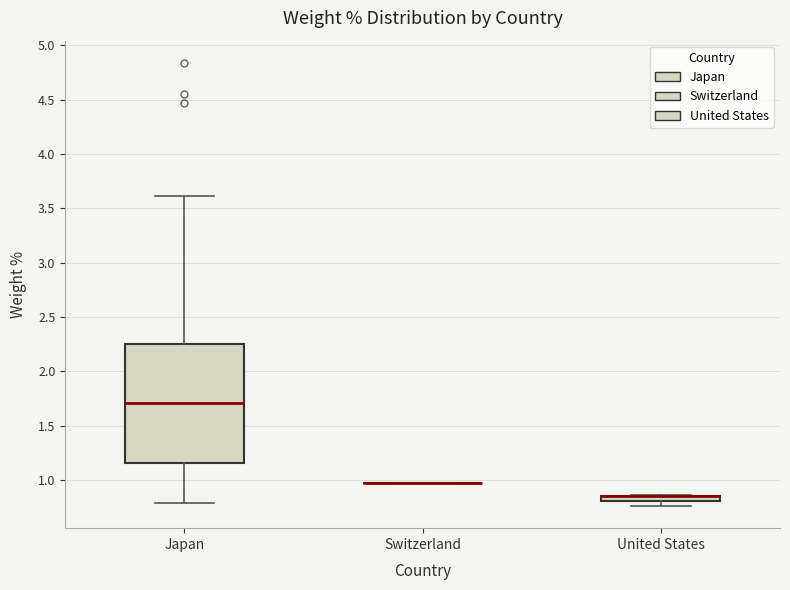

Comparing the boxes themselves (not the whiskers), which one is the tallest?

Japan